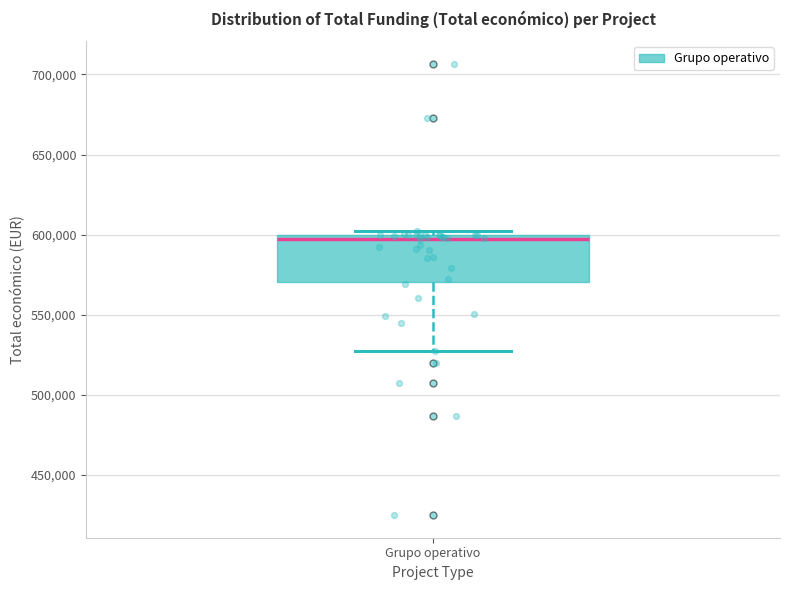

Read this box plot against the y-axis: the position of the median line, the range covered by the box, and the ends of both whiskers. The values are not printed on the chart, so give them approximately, as read against the axis.

median 595000, box 570000 to 600000, whiskers 525000 to 600000 (just above the box's upper edge)